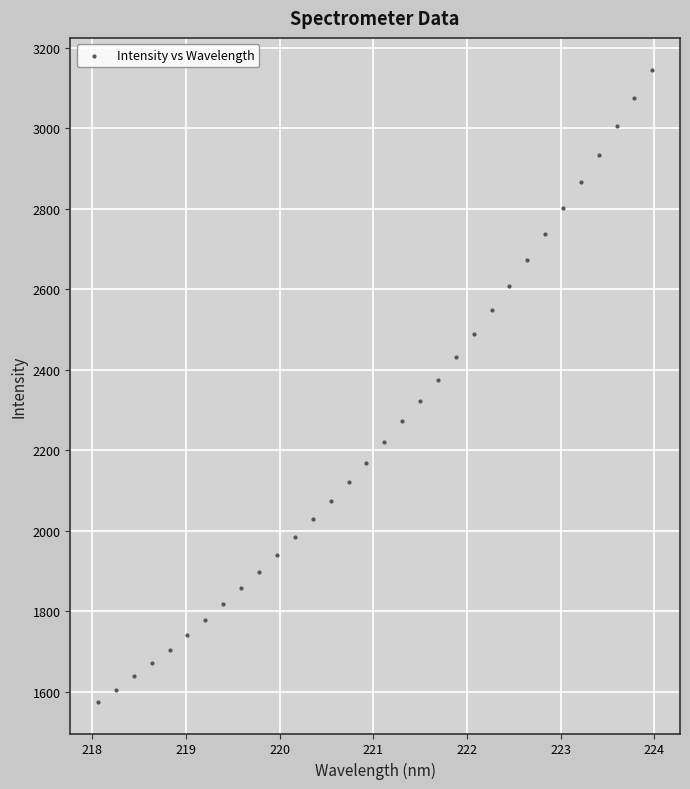

What is the range of Y values (max minus min)?

1571.3